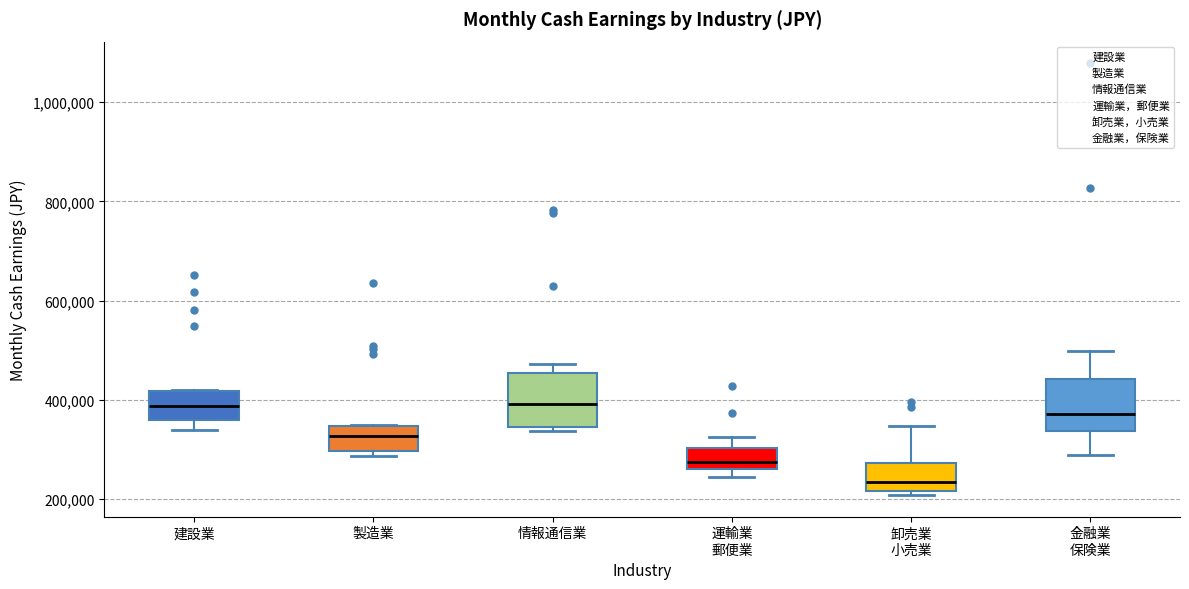

Reading left to right, read every box against the y-axis: the position of its median line, the range the box covers, and the ends of its whiskers. The values are not printed on the chart, so give them approximately, as read against the axis.

建設業: median 380000, box 360000 to 420000, whiskers 340000 to 420000
製造業: median 320000, box 300000 to 340000, whiskers 280000 to 340000
情報通信業: median 400000, box 340000 to 460000, whiskers 340000 (just below the box's lower edge) to 480000
運輸業 郵便業: median 280000, box 260000 to 300000, whiskers 240000 to 320000
卸売業 小売業: median 240000, box 220000 to 280000, whiskers 200000 to 340000
金融業 保険業: median 380000, box 340000 to 440000, whiskers 280000 to 500000